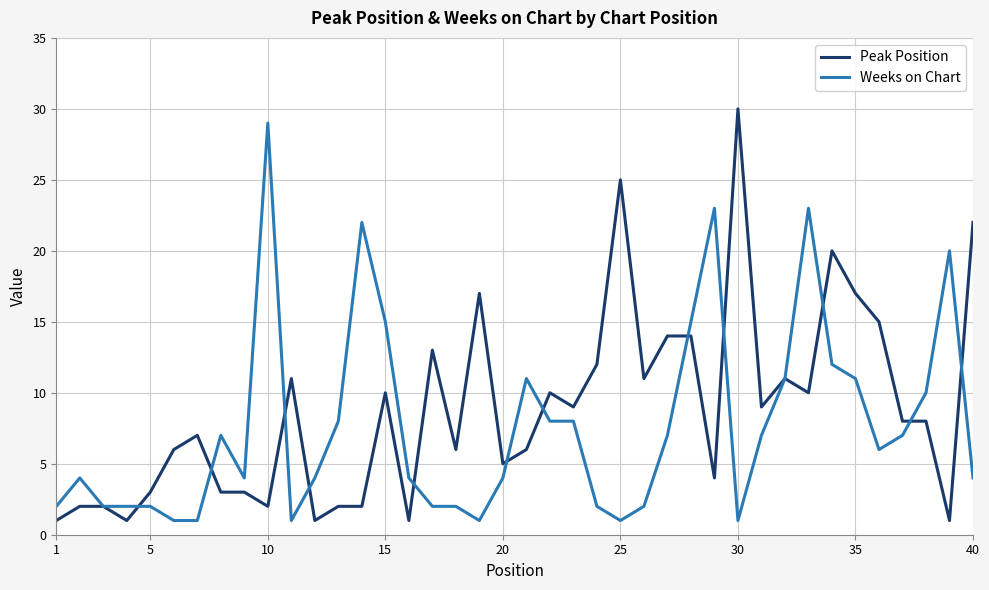

Count the number of categories in the chart.

40